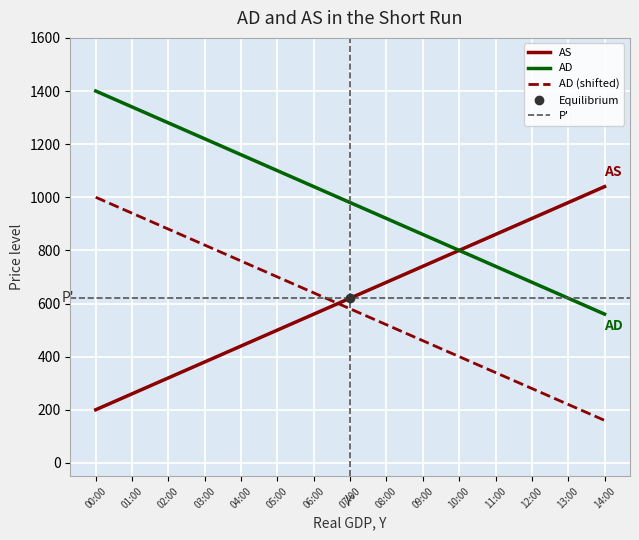

What is the highest value of the AS series?

1040